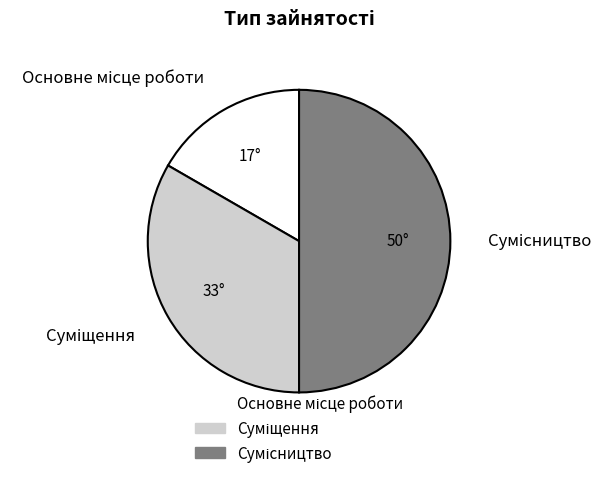

How many segments does this pie chart have?

3